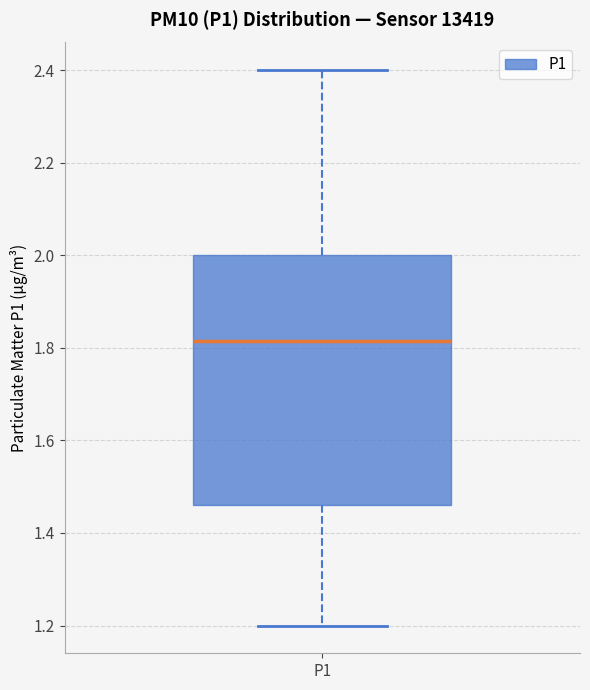

Where does the median line of the box for P1 sit on the y-axis? The values are not printed on the chart, so give them approximately, as read against the axis.

1.82